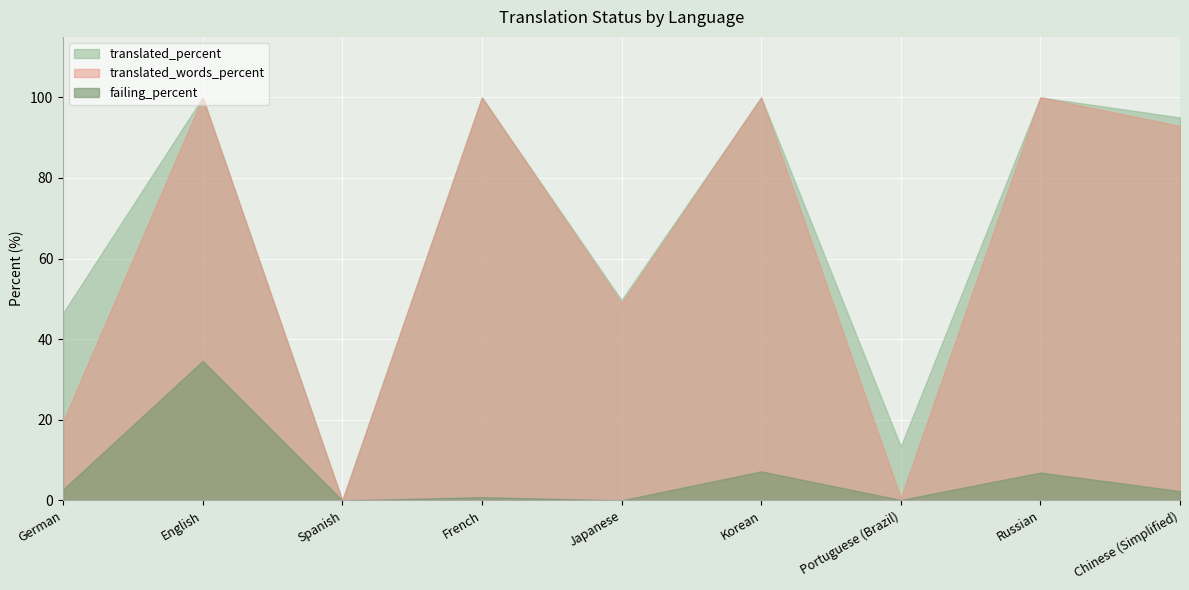

The value of translated_percent at German is 46.5. True or false?

True